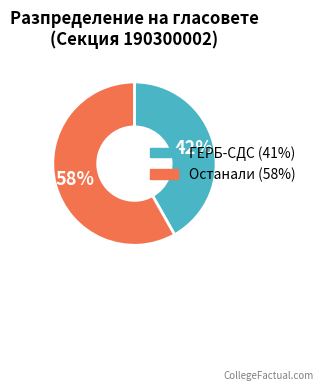

Is there any slice that represents more than half of the pie?

Yes